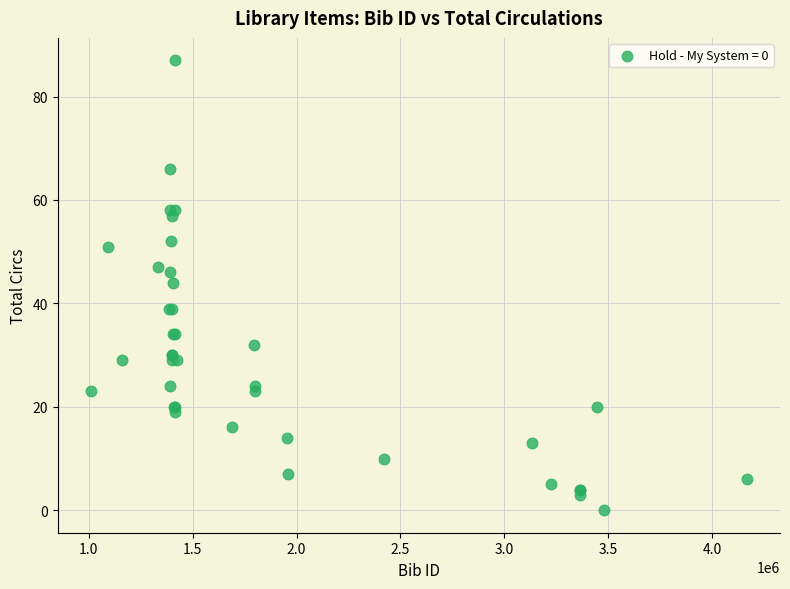

What Y value in the scatter plot is closest to 43?

44